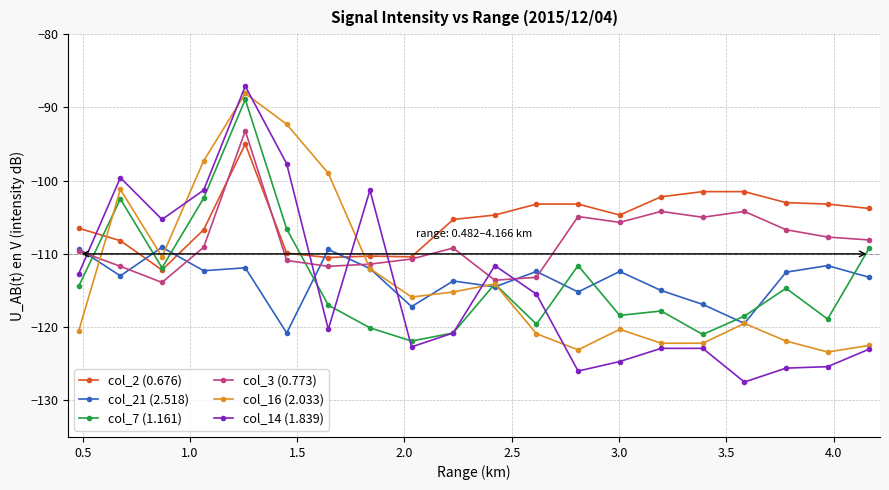

What is the value of the col_2 (0.676) point at the 17th from the left?

-101.5